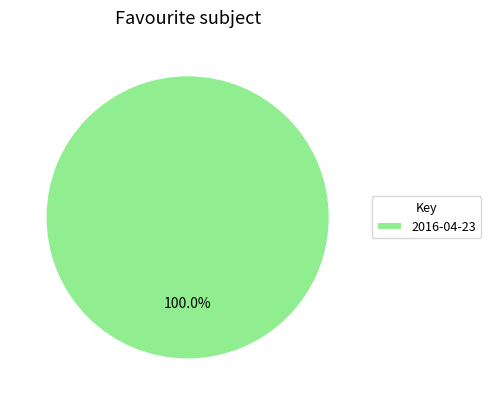

Is there a majority slice in this chart?

Yes